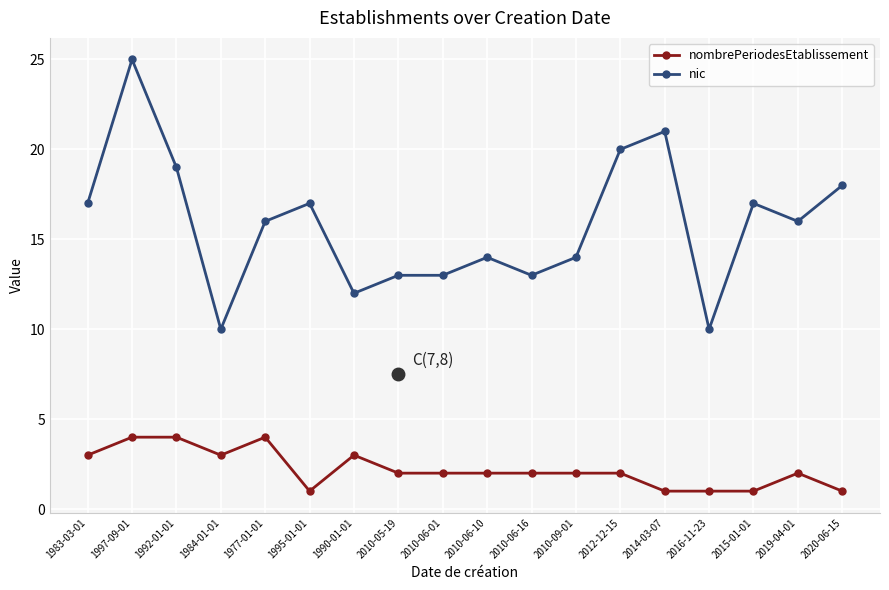

What is the difference between the second highest and second lowest values in the nic series?

11